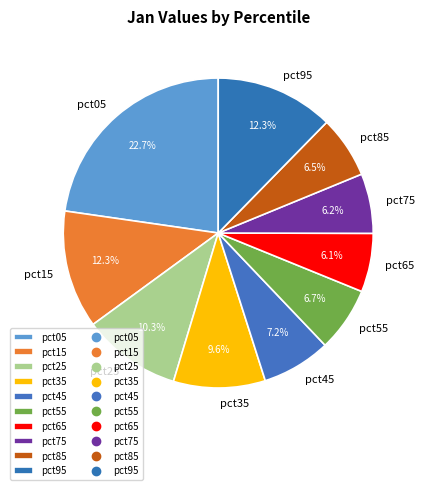

Which has a higher value, pct95 or pct45?

pct95